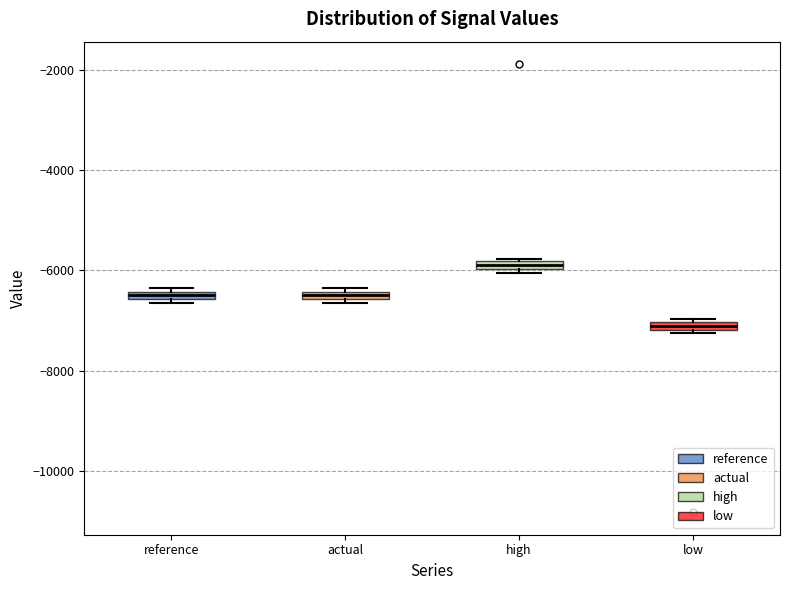

Where is the lower edge of the box for actual on the y-axis? The values are not printed on the chart, so give them approximately, as read against the axis.

-6600